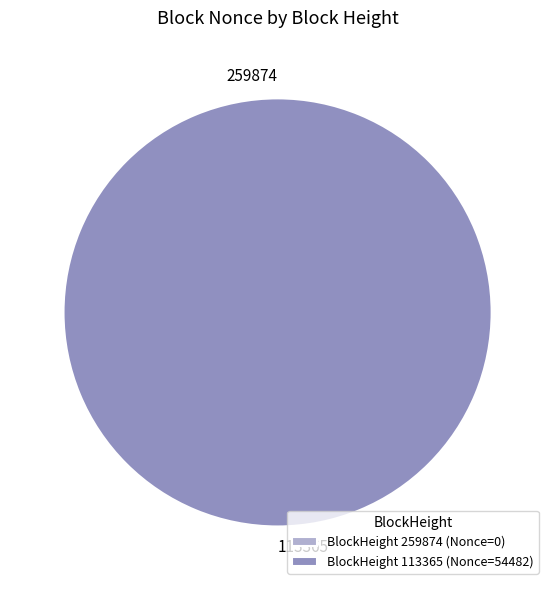

Which slice is the largest?

BlockHeight 113365 (Nonce=54482)